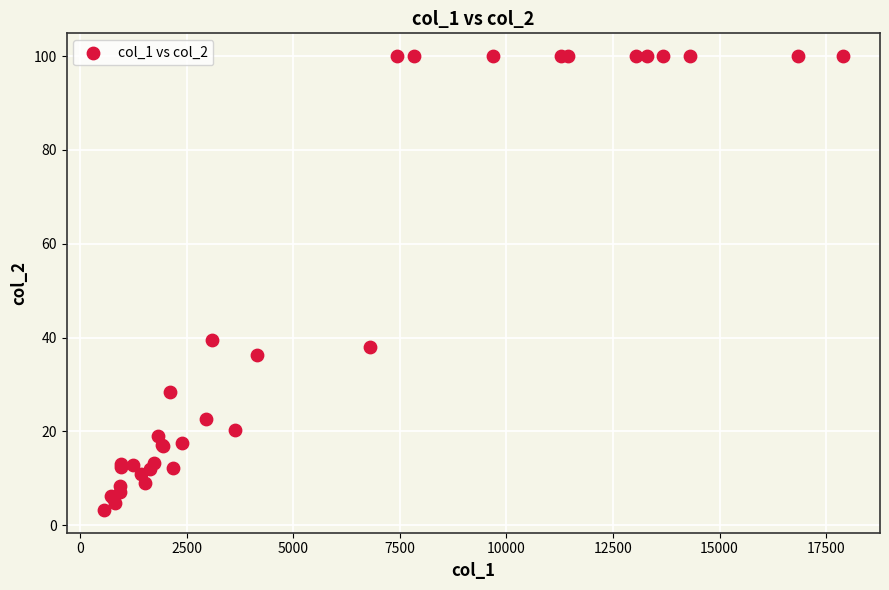

What Y value in the scatter plot is closest to 51?

39.5